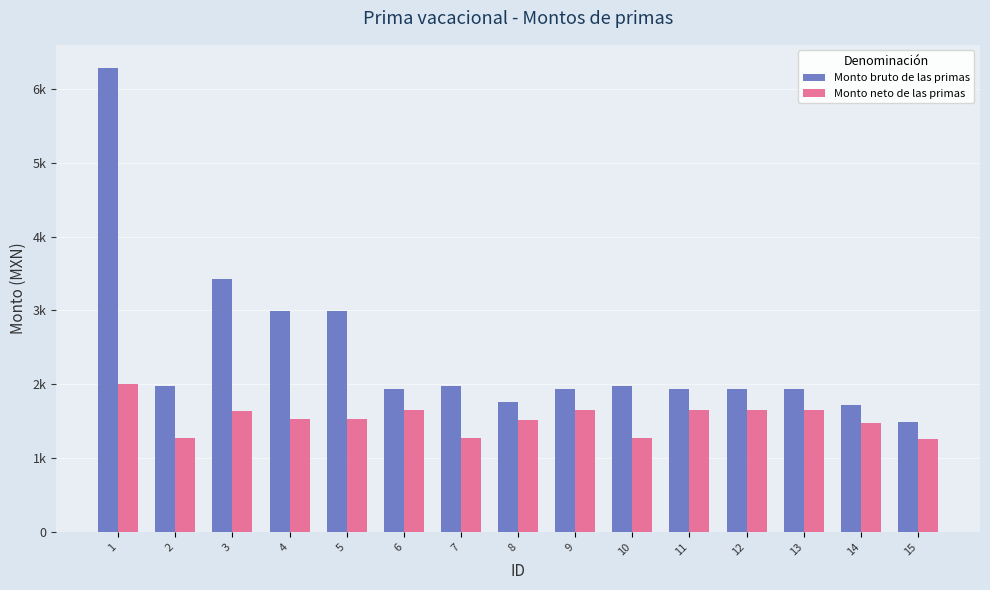

What is the value of the Monto neto de las primas bar at the 3rd from the left?

1639.3